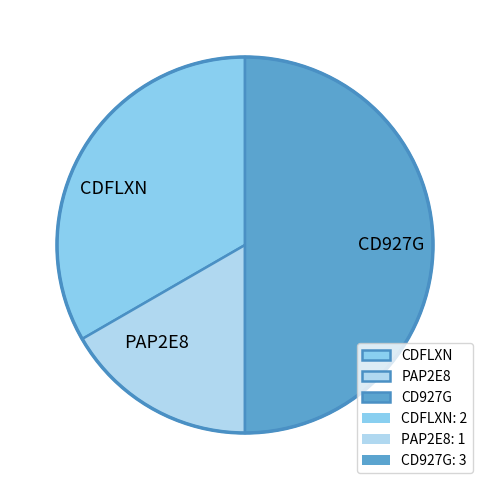

How many slices are in this pie chart?

3